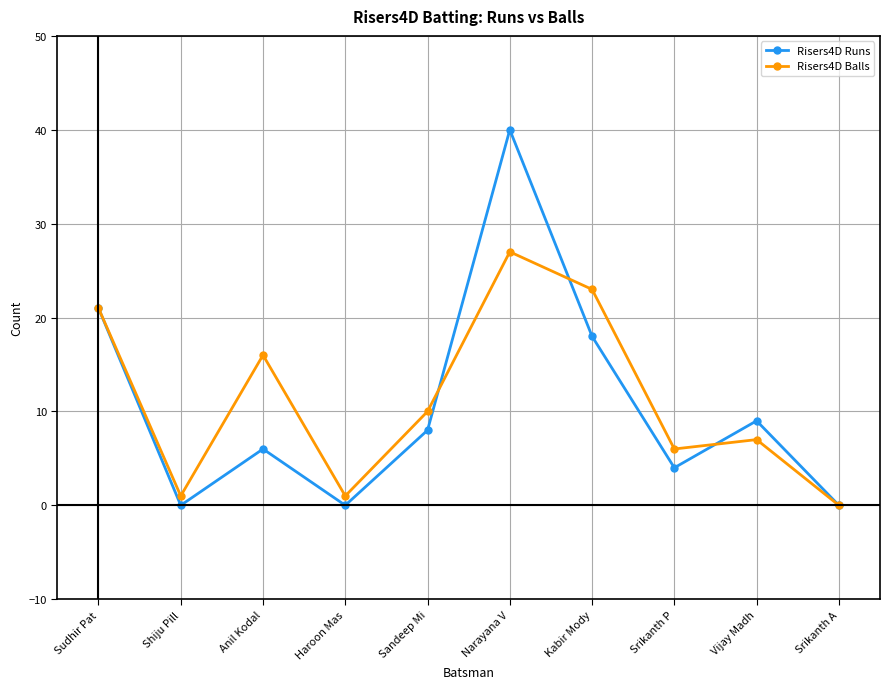

Reading left to right, extract all data points from this chart.

Risers4D Runs: 21	0	6	0	8	40	18	4	9	0
Risers4D Balls: 21	1	16	1	10	27	23	6	7	0